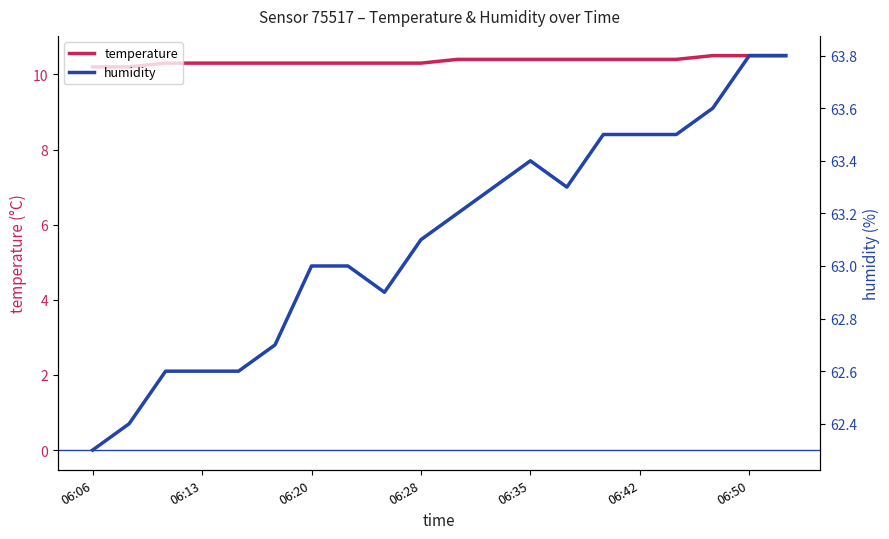

What value does the temperature series have at 06:28?

10.3